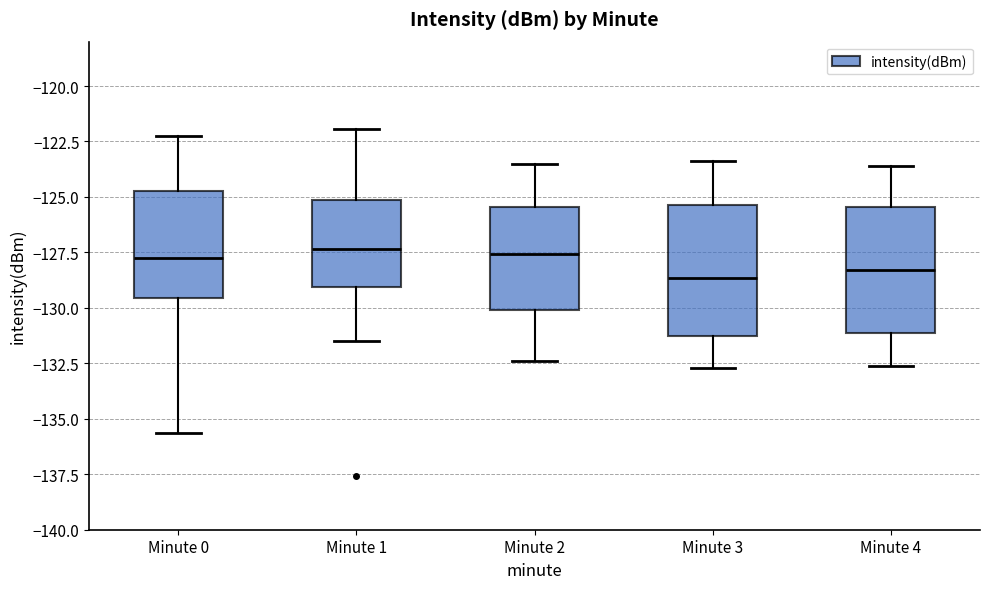

Reading left to right, transcribe this box plot: for each box, give where its median line is, the range the box spans, and where its two whiskers end, as read against the y-axis. The values are not printed on the chart, so give them approximately, as read against the axis.

Minute 0: median -128.0, box -129.5 to -125.0, whiskers -135.5 to -122.0
Minute 1: median -127.5, box -129.0 to -125.0, whiskers -131.5 to -122.0
Minute 2: median -127.5, box -130.0 to -125.5, whiskers -132.5 to -123.5
Minute 3: median -128.5, box -131.0 to -125.5, whiskers -132.5 to -123.5
Minute 4: median -128.5, box -131.0 to -125.5, whiskers -132.5 to -123.5